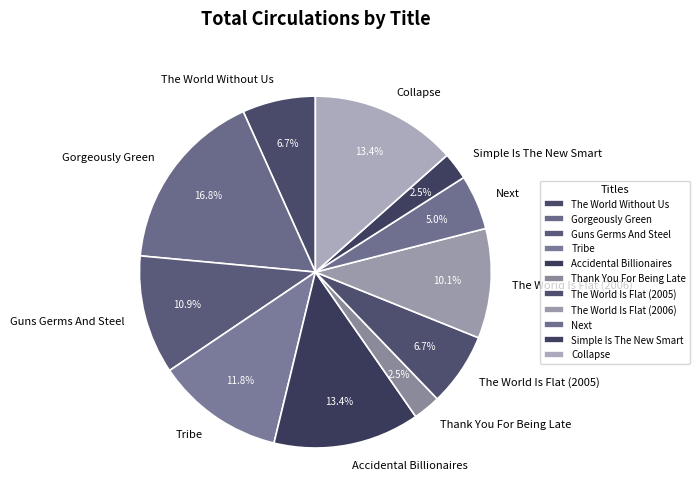

What percentage is the Collapse slice, to the nearest percent?

13%